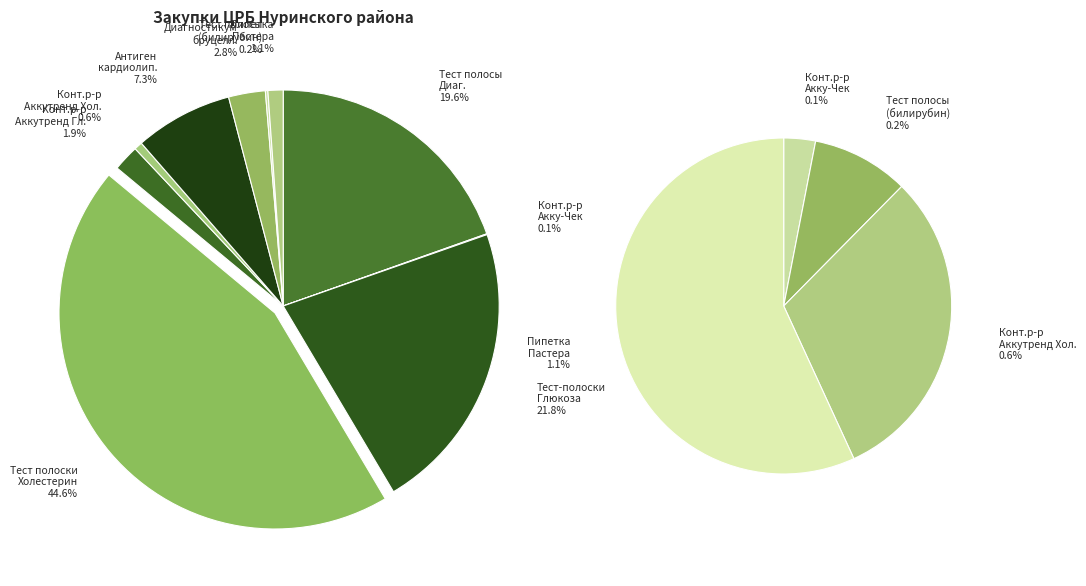

True or false: Контрольный раствор Акку-Чек accounts for 8% of the total.

False